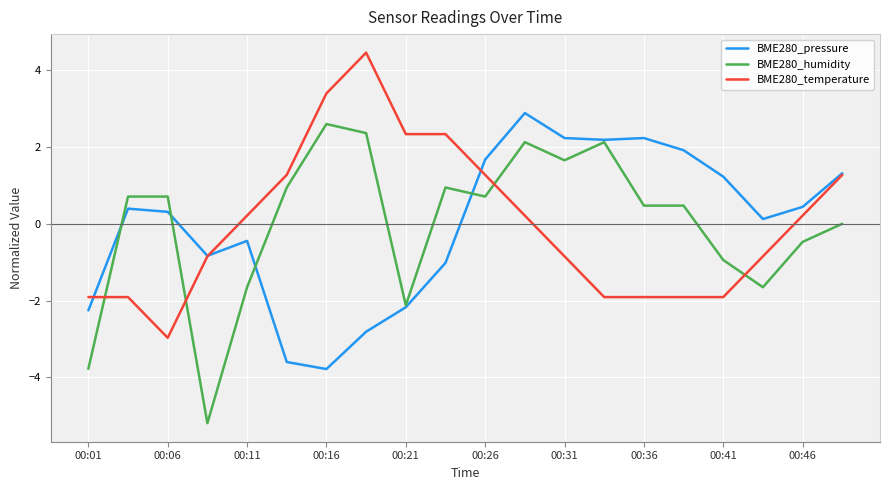

Which series has the widest spread of values?

BME280_humidity